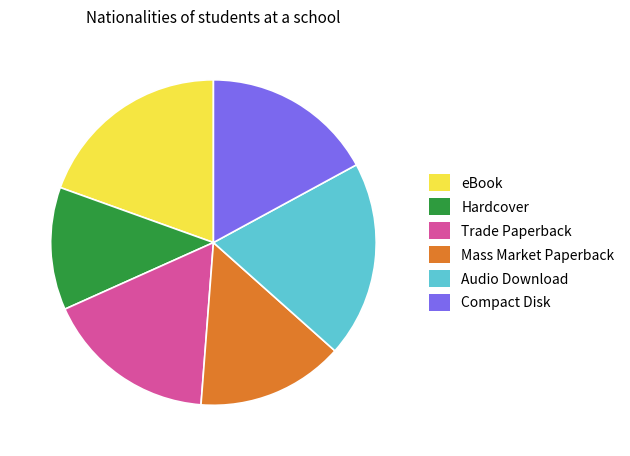

Which slice is the smallest?

Hardcover